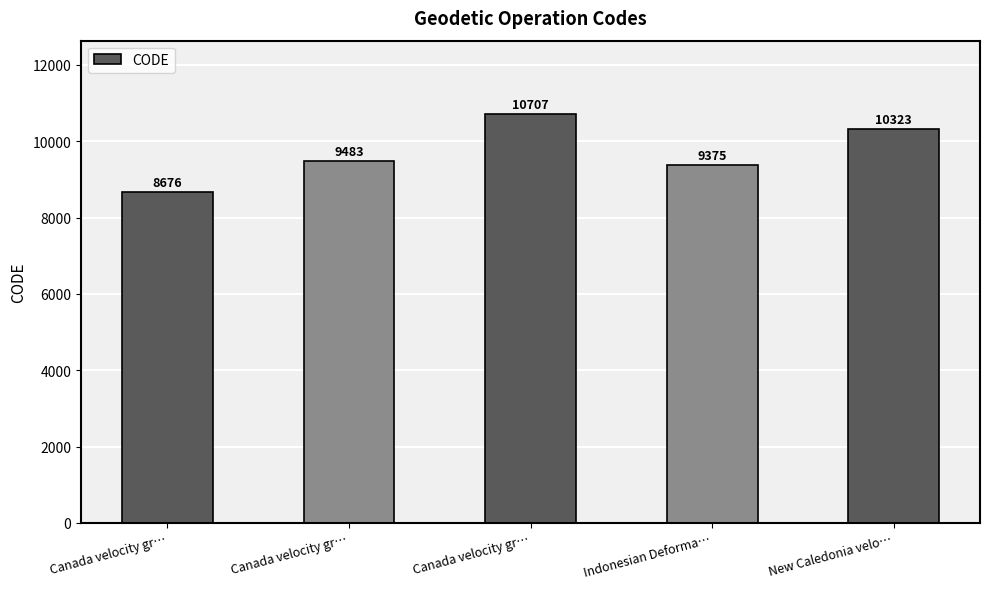

Are the bars horizontal?

No